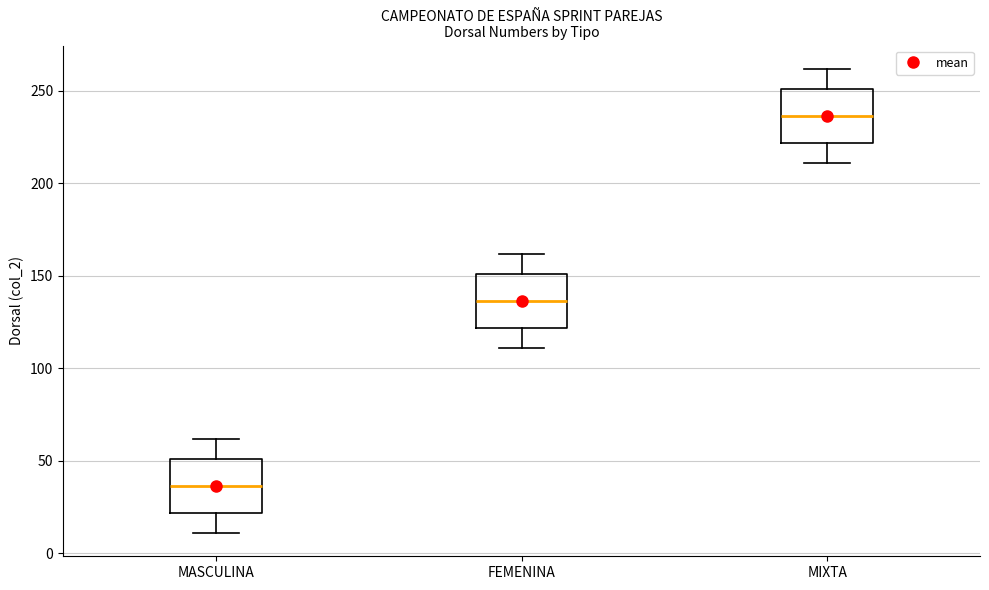

Where does the lower whisker of the box for FEMENINA end on the y-axis? The values are not printed on the chart, so give them approximately, as read against the axis.

110